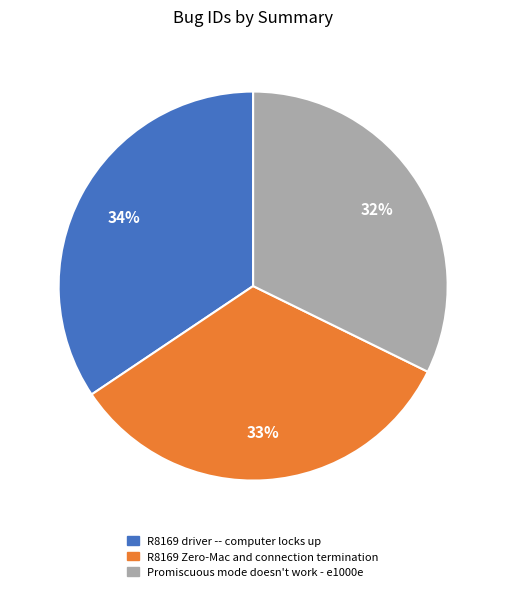

Do R8169 Zero-Mac and connection termination and Promiscuous mode doesn't work - e1000e together represent more than half of the pie?

Yes